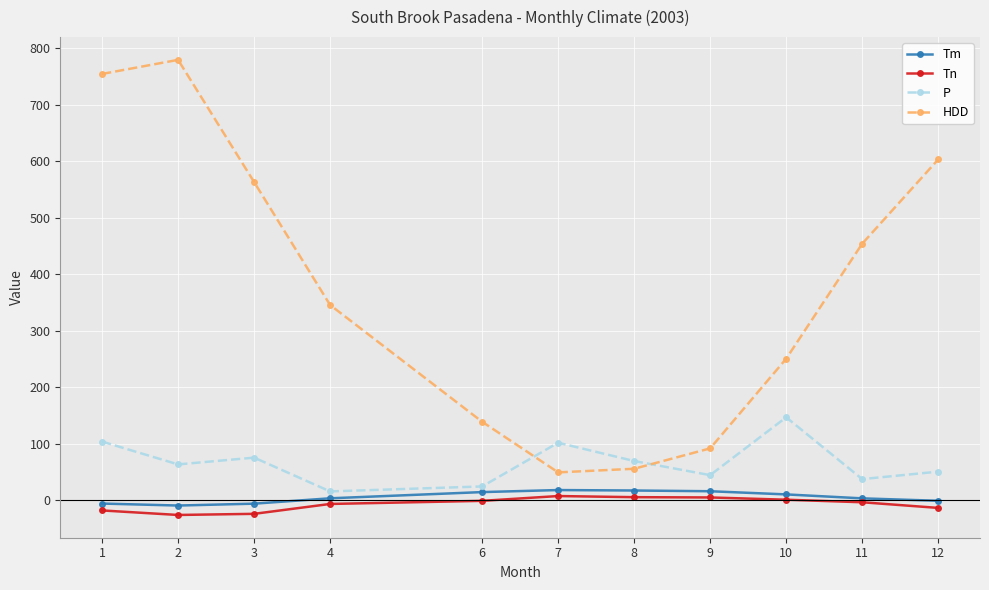

How many interior local valleys does the HDD series have?

1